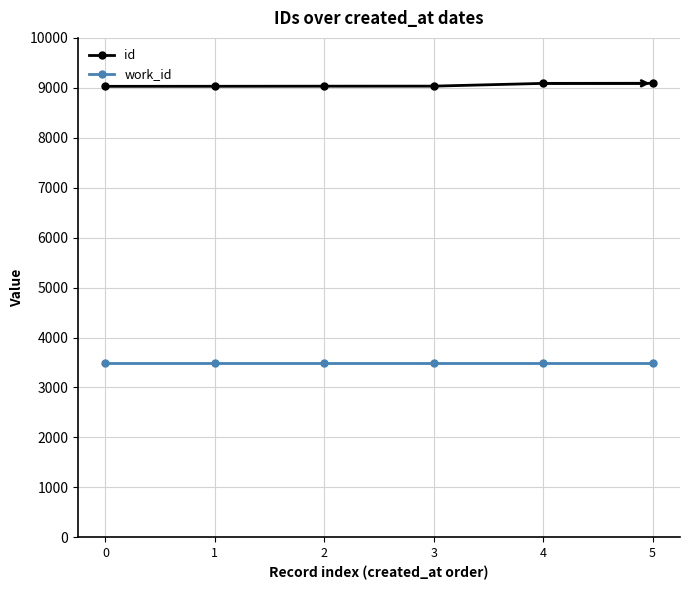

At how many categories does at least one series exceed 8948?

6